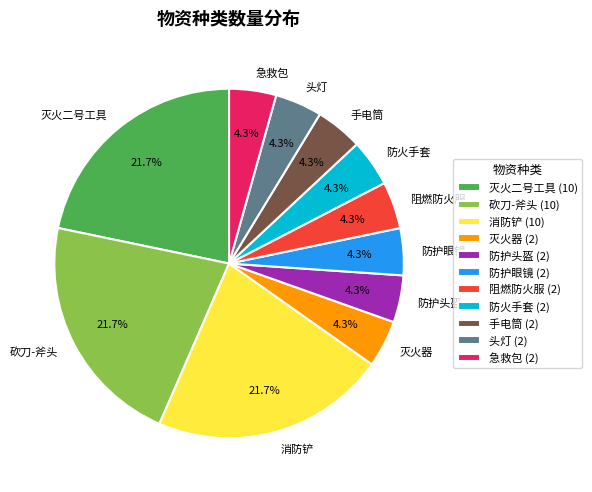

What portion of the pie excludes 手电筒?

95.7%